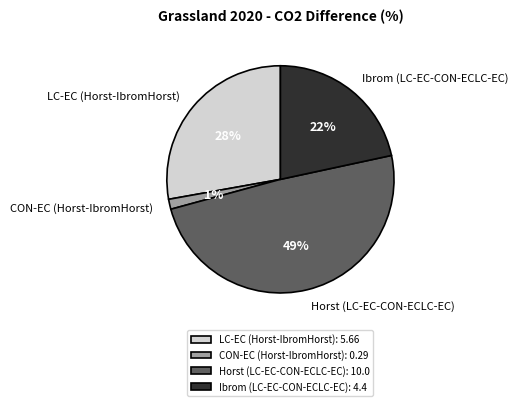

How many slices are in this pie chart?

4